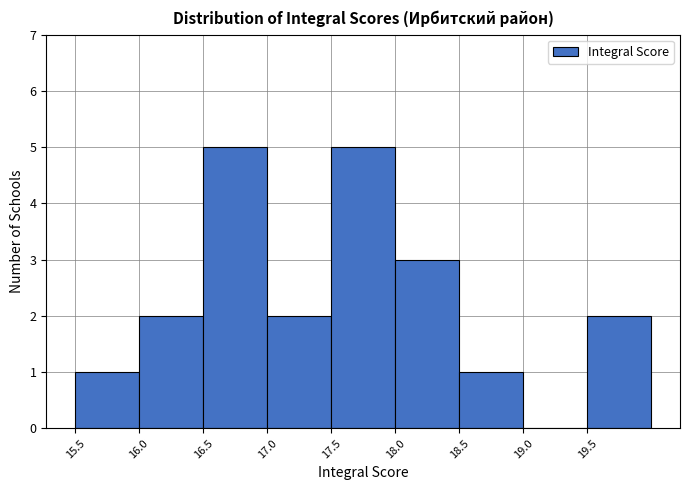

How tall is the bar that spans 17.0 to 17.5 on the x-axis? The values are not printed on the chart, so give them approximately, as read against the axis.

2